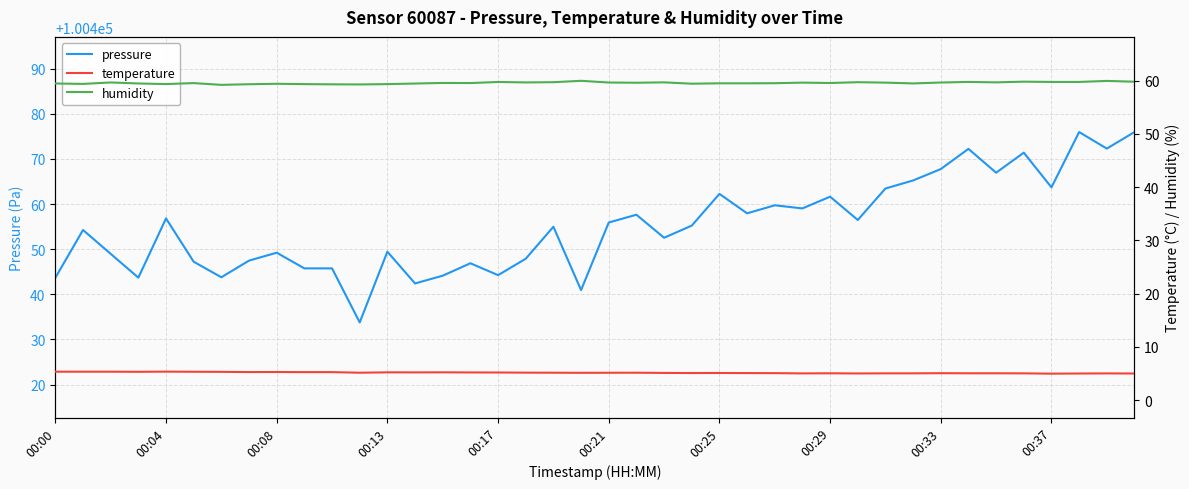

True or false: temperature and humidity cross at least once.

False